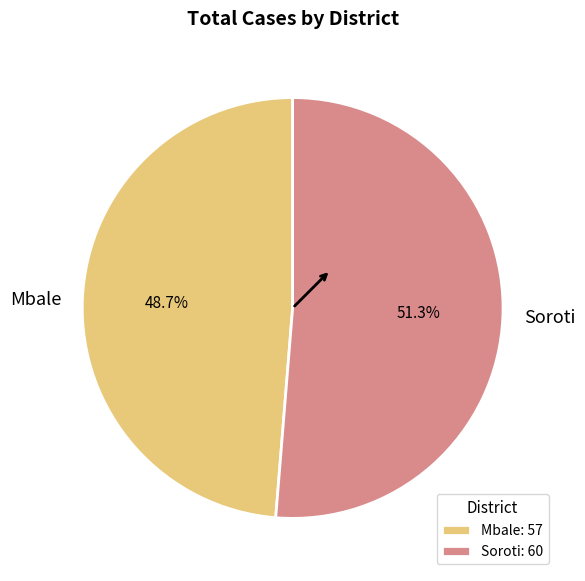

Is the sum of Mbale and Soroti greater than half?

Yes